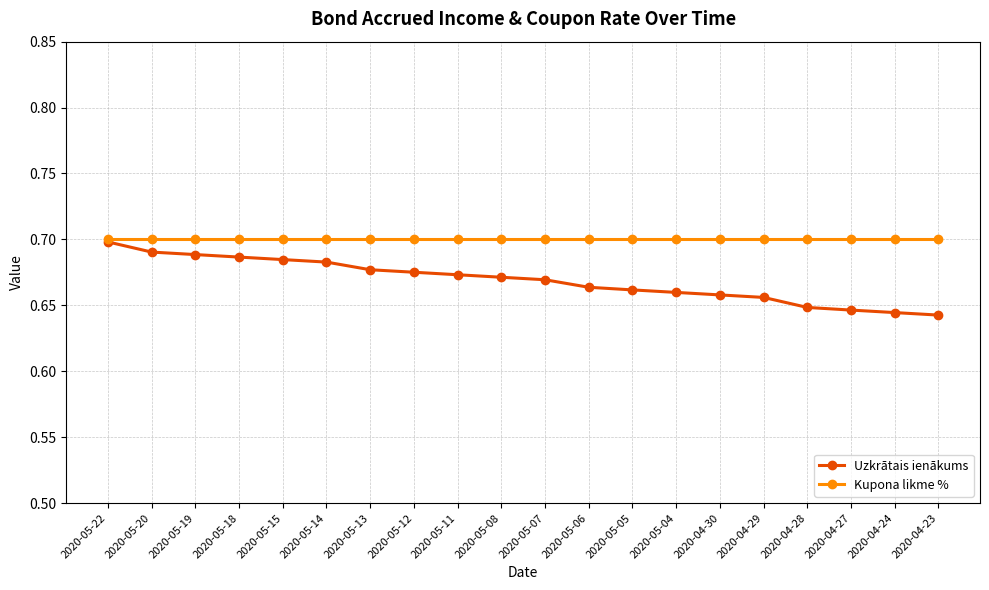

Rank the series by their average value, from lowest to highest.

Uzkrātais ienākums, Kupona likme %